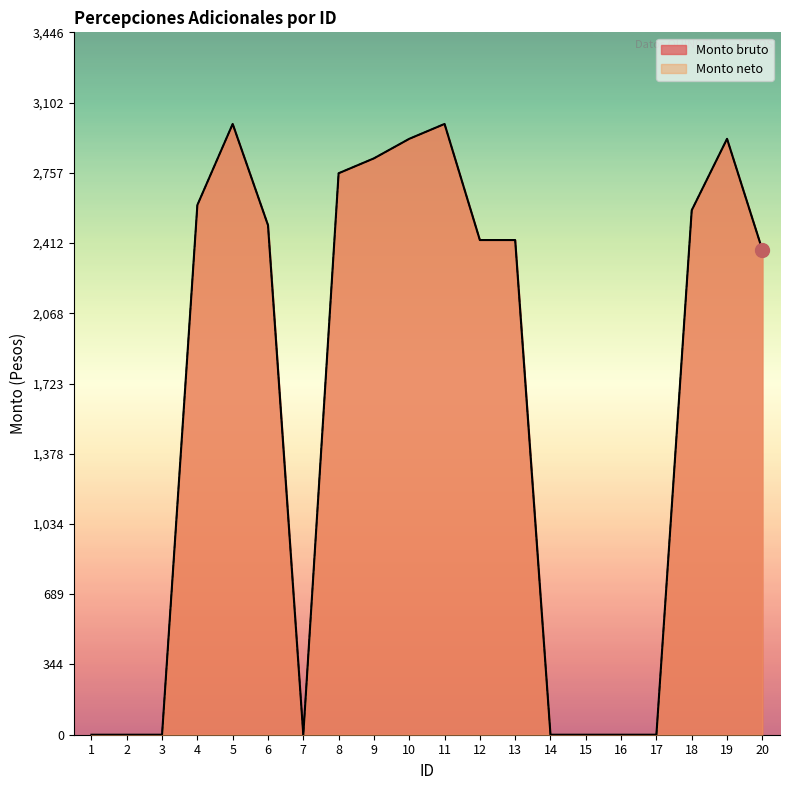

What is the value of the Monto bruto point at the 13th from the left?

2427.4